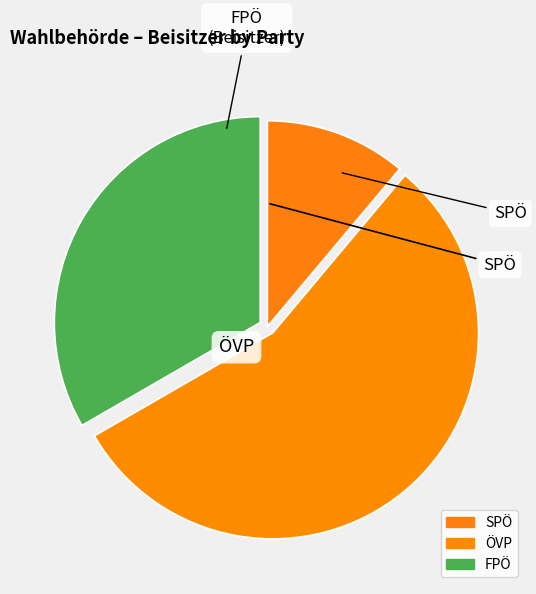

Is FPÖ the majority of the pie?

No